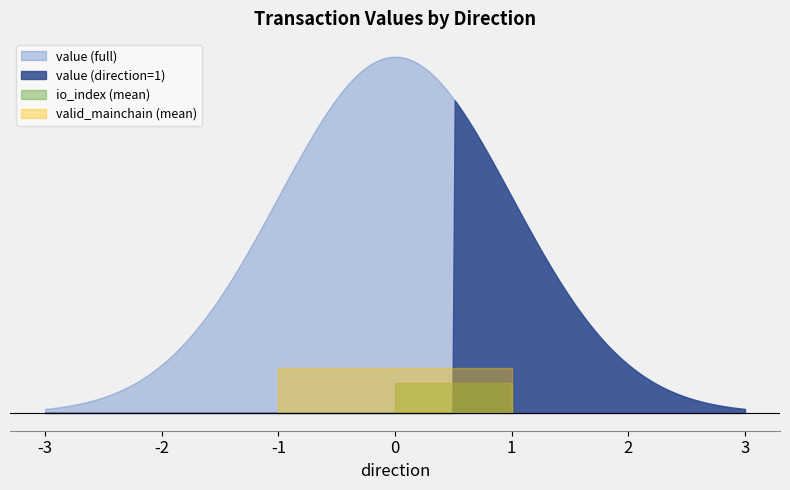

What are all the series names shown in the legend?

value, io_index, valid_mainchain